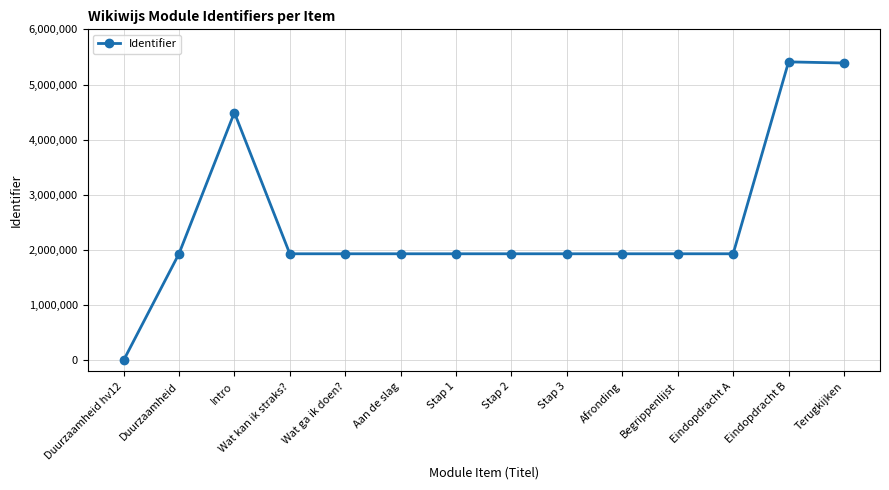

At which category does the data reach its first local peak?

Intro